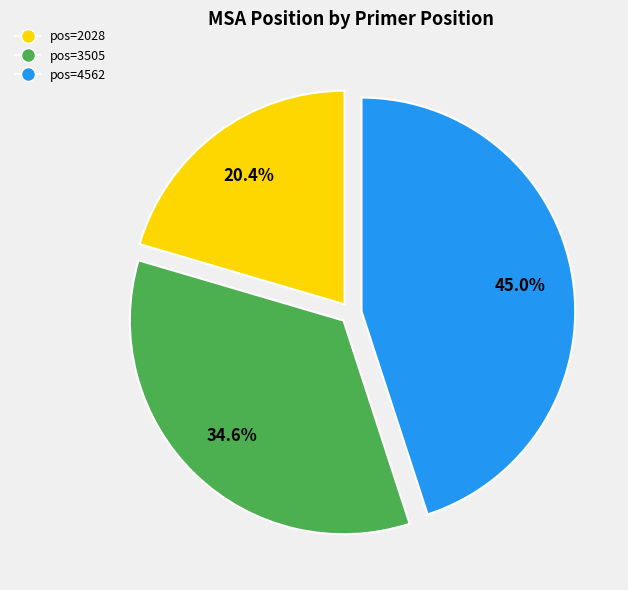

Is there any slice that represents more than half of the pie?

No